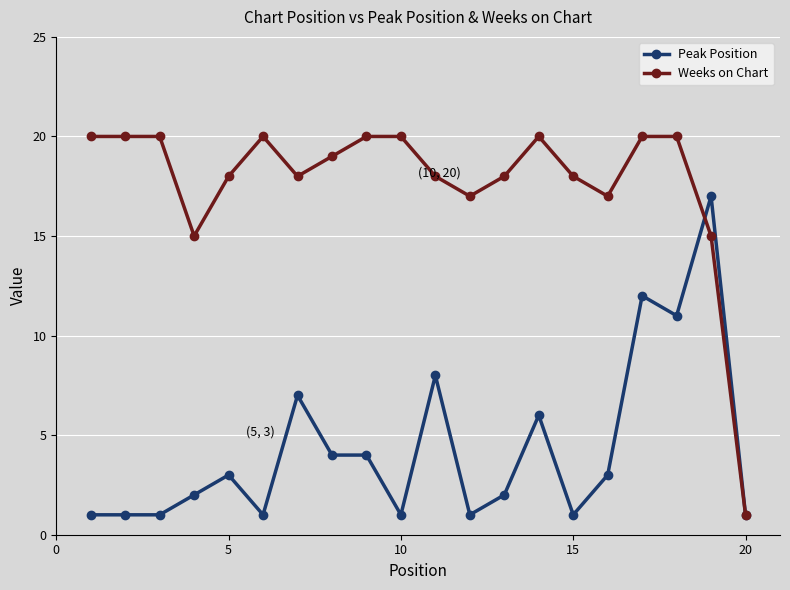

Which series has the largest total across all categories?

Weeks on Chart